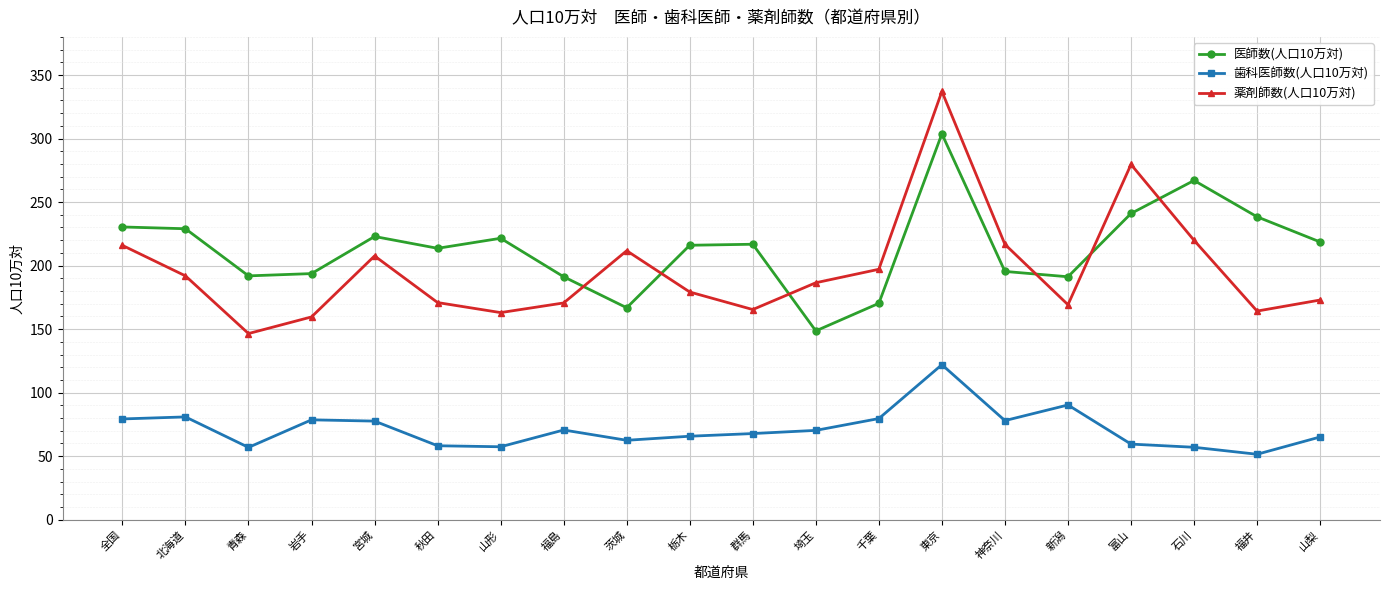

How many lines are shown in the chart?

3